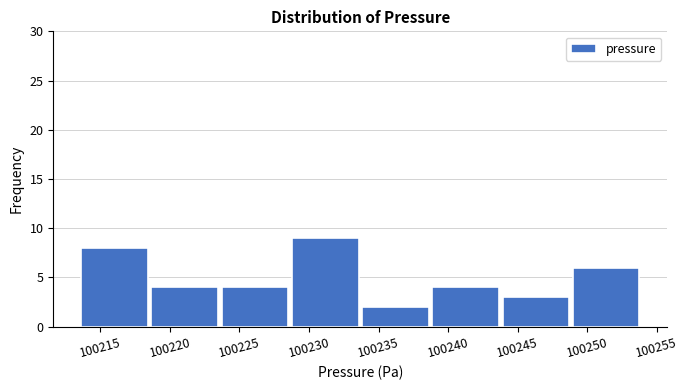

Reading left to right, list every bar in this chart as the range it spans on the x-axis followed by its height. Neither the bar edges nor the heights are printed on the chart, so give them approximately, as read against the axes.

100213.5 to 100218.5: 8
100218.5 to 100223.5: 4
100223.5 to 100228.5: 4
100228.5 to 100233.5: 9
100233.5 to 100238.5: 2
100238.5 to 100244.0: 4
100244.0 to 100249.0: 3
100249.0 to 100254.0: 6